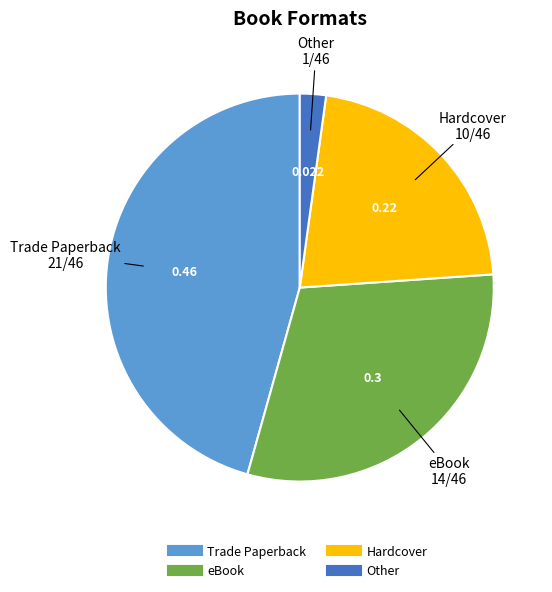

Between eBook and Hardcover, which is larger?

eBook